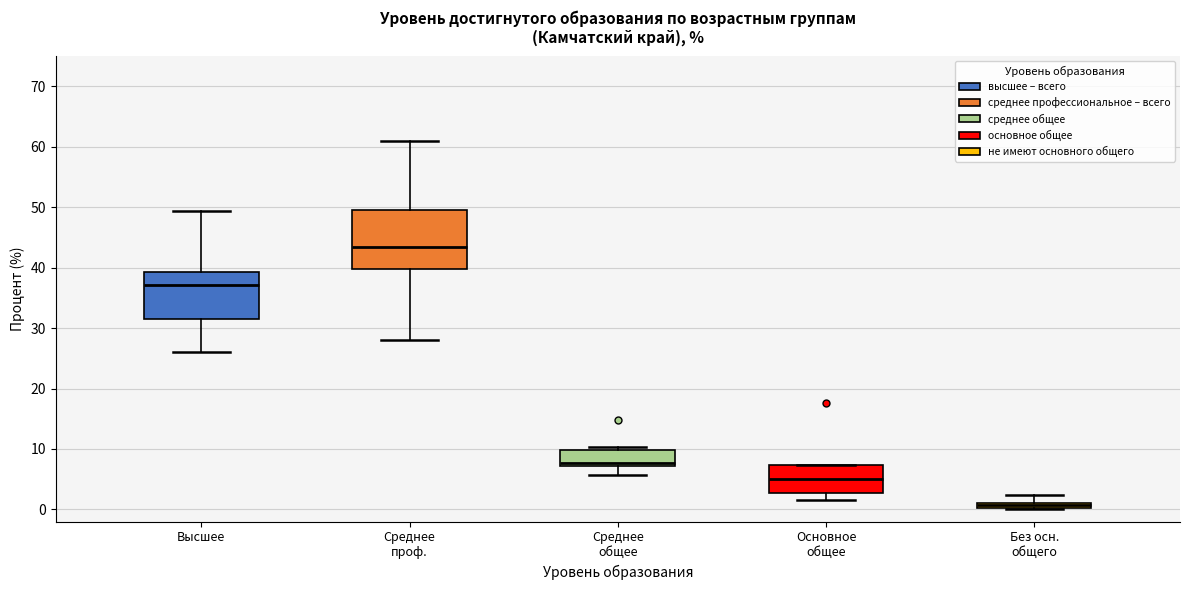

Where does the upper whisker of the box for Без осн. общего end on the y-axis? The values are not printed on the chart, so give them approximately, as read against the axis.

2